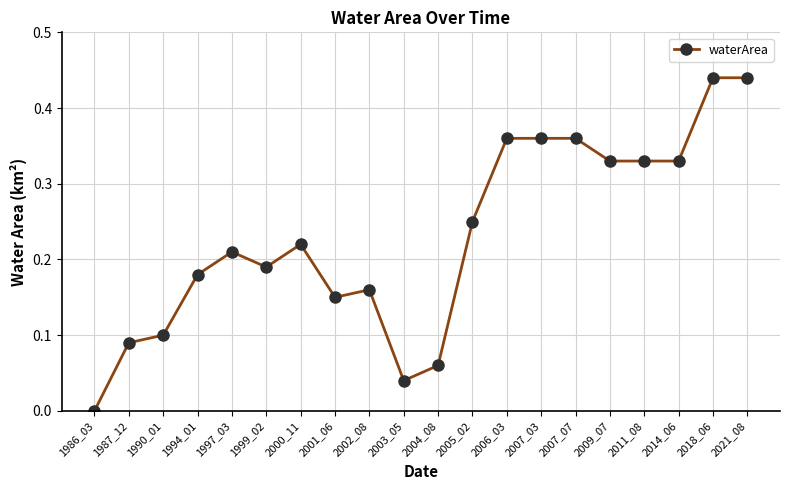

At which category does the data reach its first local valley?

1999_02